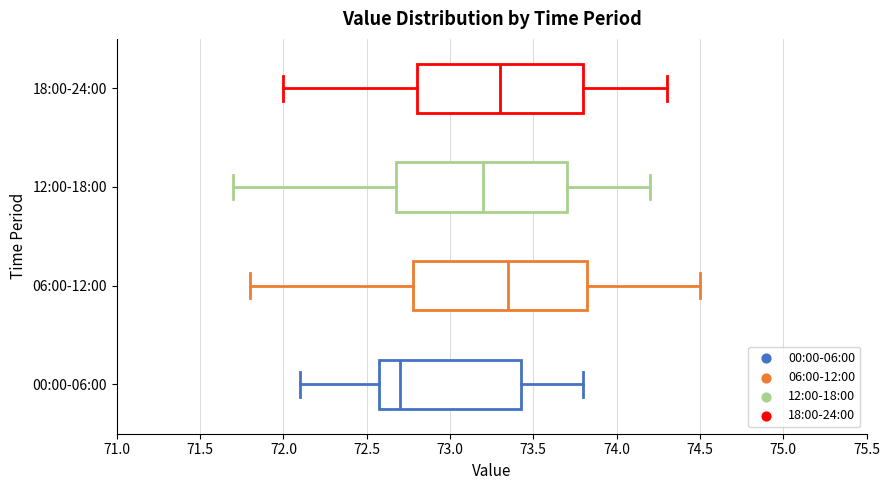

Reading bottom to top, transcribe this box plot: for each box, give where its median line is, the range the box spans, and where its two whiskers end, as read against the x-axis. The values are not printed on the chart, so give them approximately, as read against the axis.

00:00-06:00: median 72.70, box 72.60 to 73.45, whiskers 72.10 to 73.80
06:00-12:00: median 73.35, box 72.80 to 73.85, whiskers 71.80 to 74.50
12:00-18:00: median 73.20, box 72.70 to 73.70, whiskers 71.70 to 74.20
18:00-24:00: median 73.30, box 72.80 to 73.80, whiskers 72.00 to 74.30